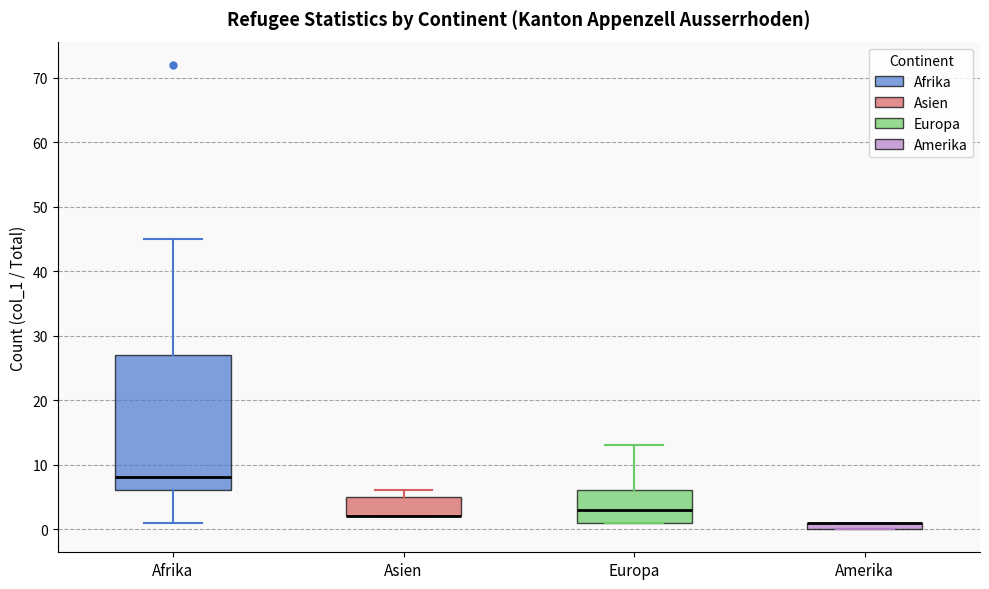

Where is the upper edge of the box for Amerika on the y-axis? The values are not printed on the chart, so give them approximately, as read against the axis.

1